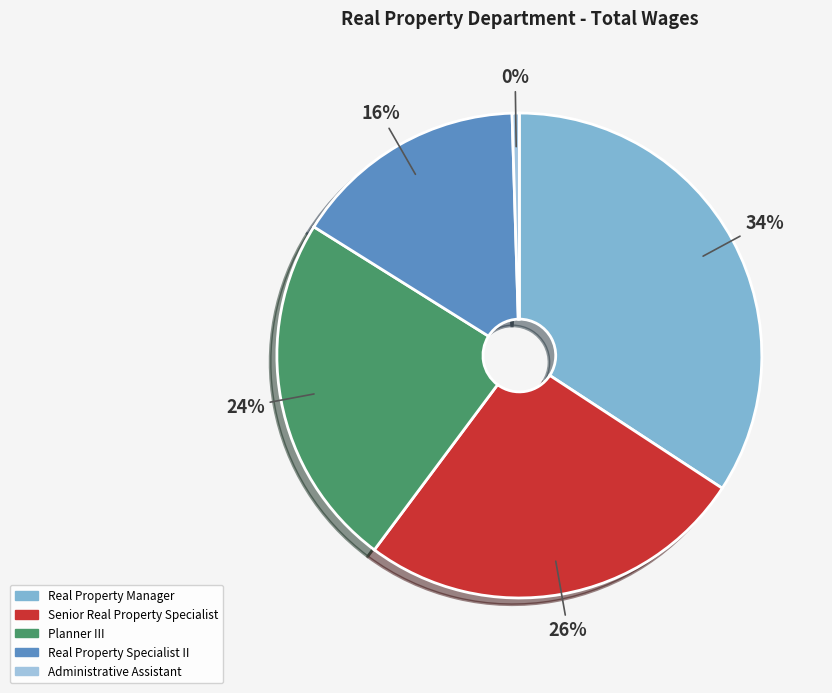

True or false: Senior Real Property Specialist accounts for 16% of the total.

False